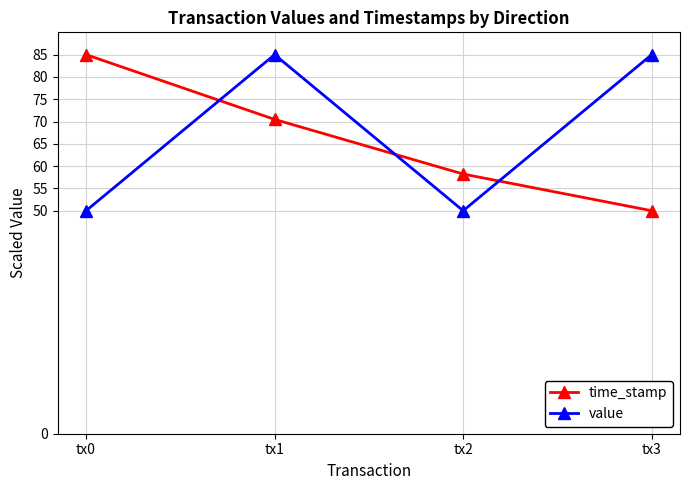

How many values in the time_stamp series are below 70?

2